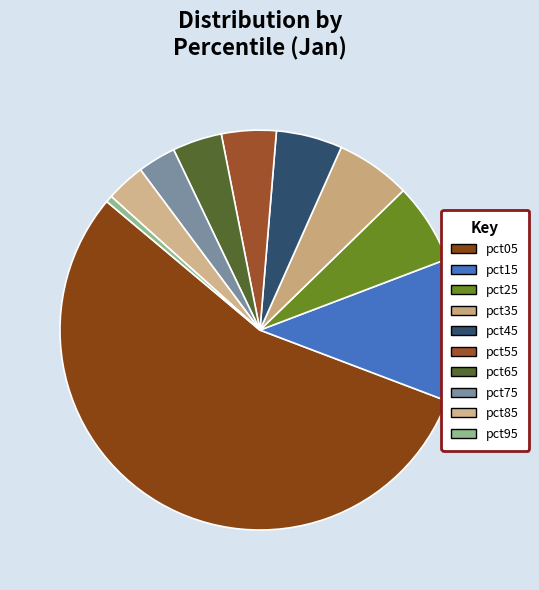

How many segments does this pie chart have?

10